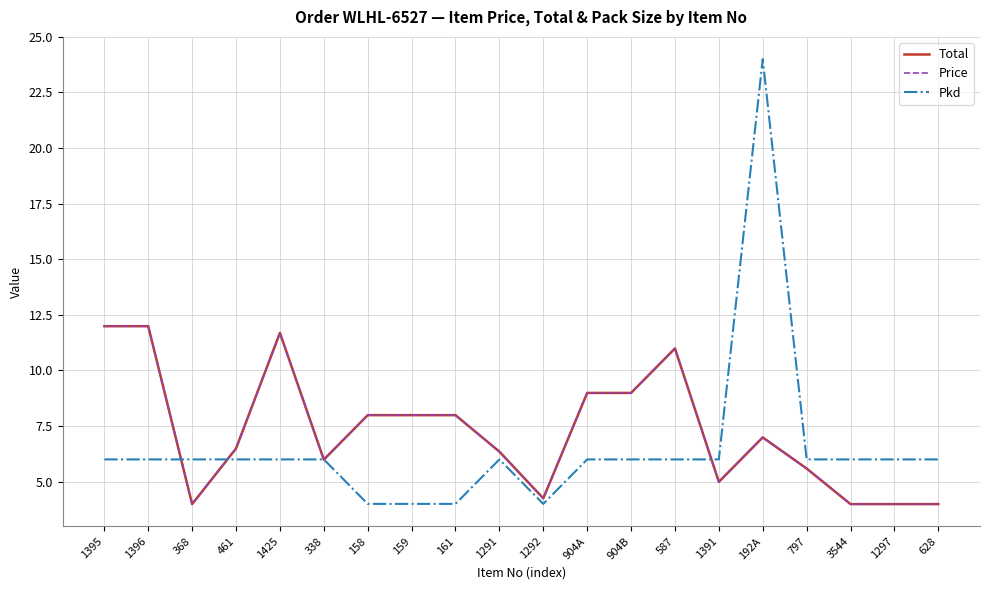

Which series has the widest spread of values?

Pkd